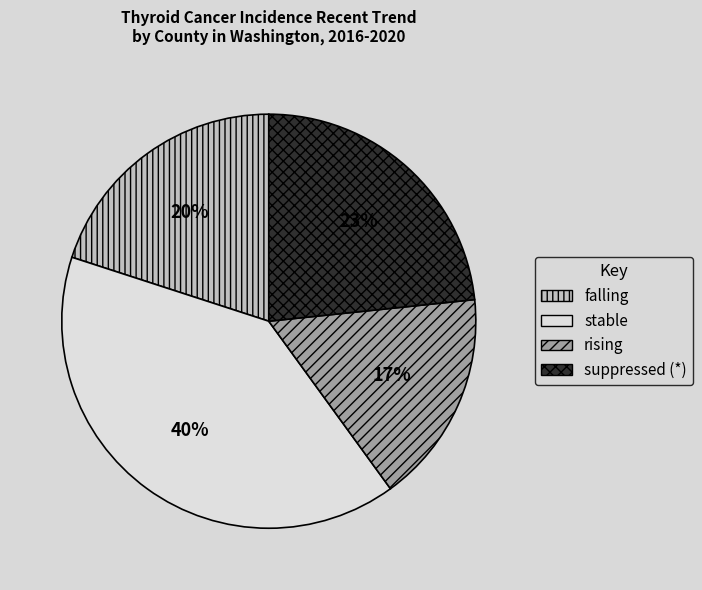

Which has a higher value, rising or stable?

stable